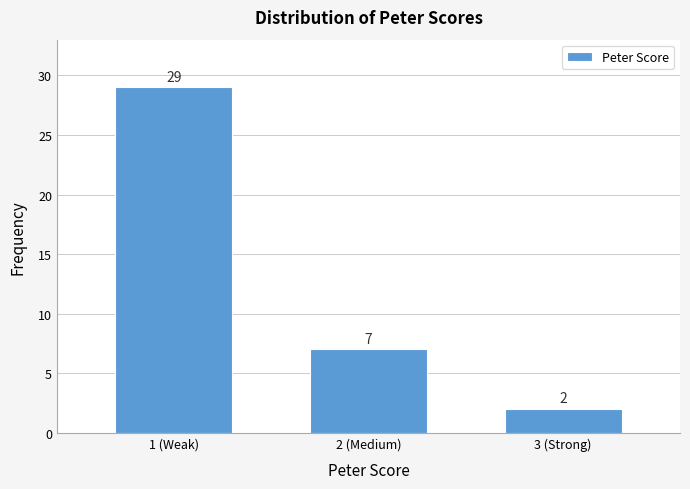

Reading left to right, what are all the values shown in this chart?

1 (Weak)=29	2 (Medium)=7	3 (Strong)=2